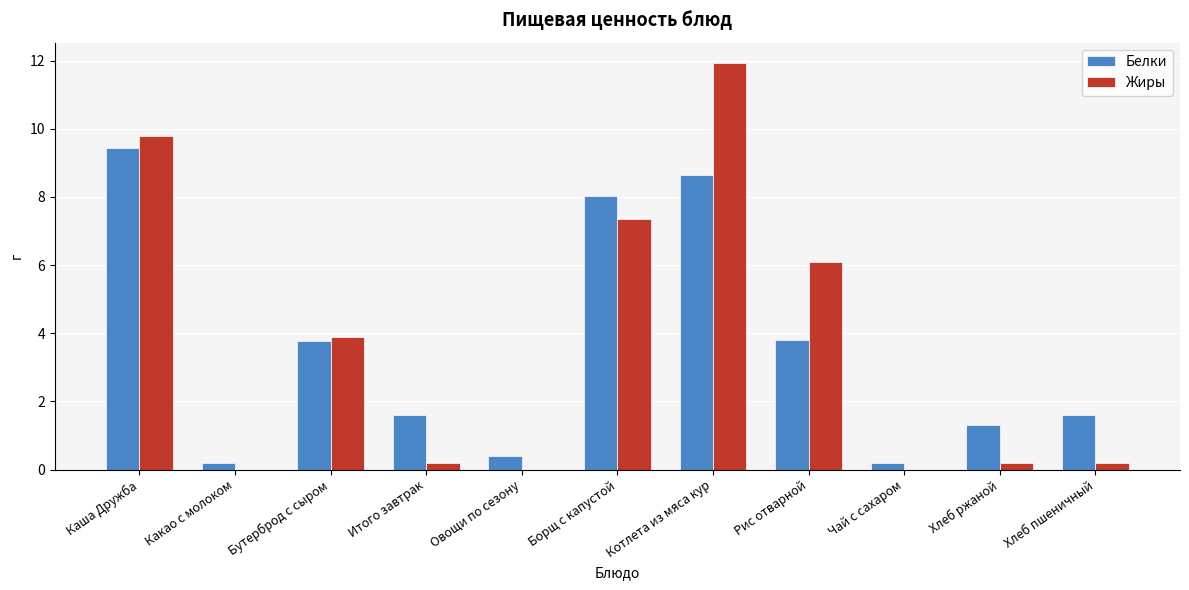

Is the value of Жиры at Каша Дружба greater than the value of Белки at Рис отварной?

Yes